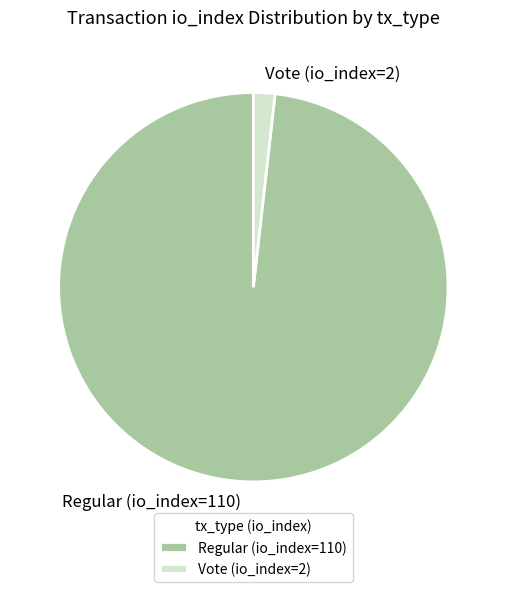

Combined, do Regular (io_index=110) and Vote (io_index=2) account for over 50%?

Yes